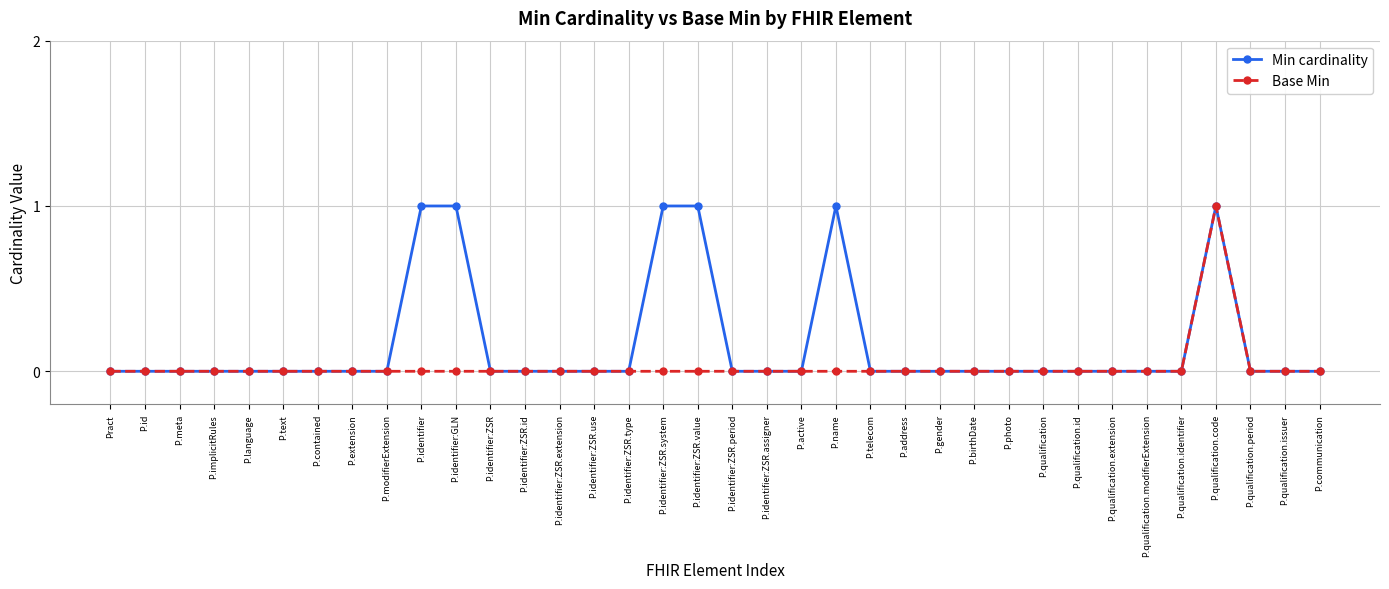

What is the greatest value displayed?

1